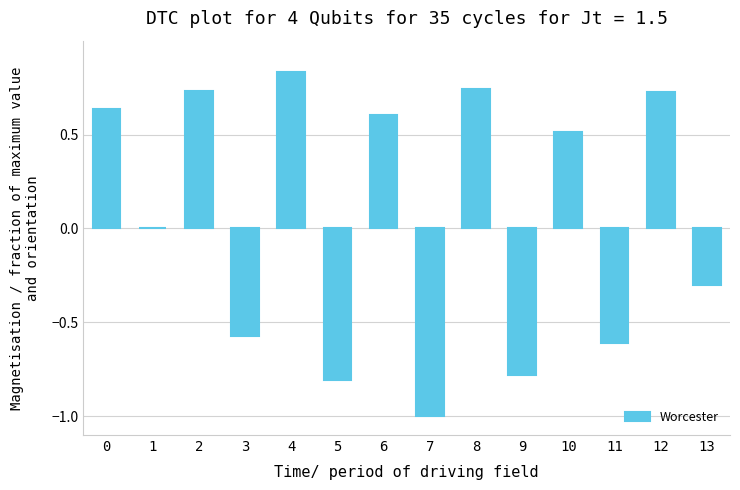

Does the chart contain stacked bars?

No